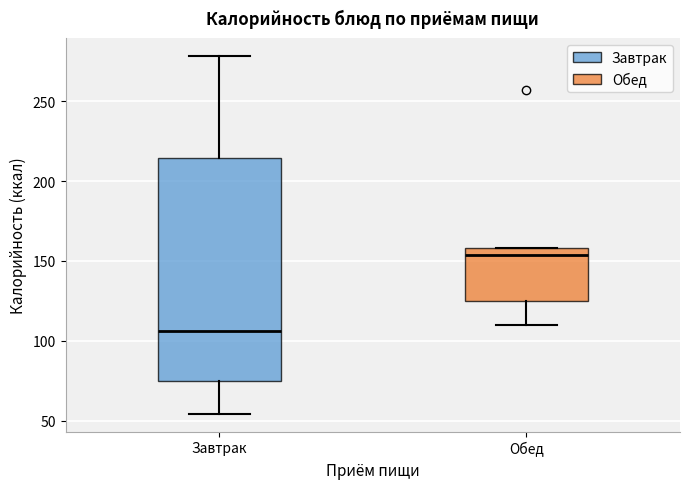

Reading left to right, transcribe this box plot: for each box, give where its median line is, the range the box spans, and where its two whiskers end, as read against the y-axis. The values are not printed on the chart, so give them approximately, as read against the axis.

Завтрак: median 105, box 75 to 215, whiskers 55 to 280
Обед: median 155, box 125 to 160, whiskers 110 to 160